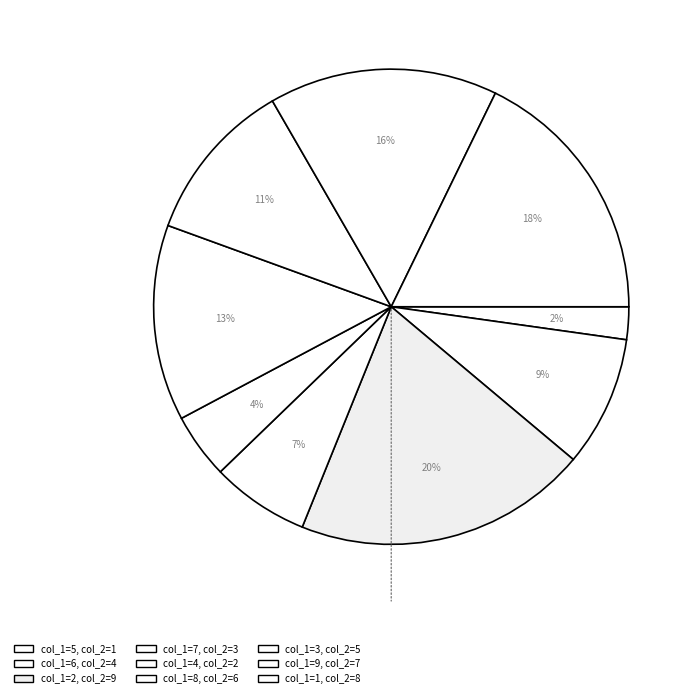

To the nearest percent, what is the difference between the largest and smallest slice percentages?

18%